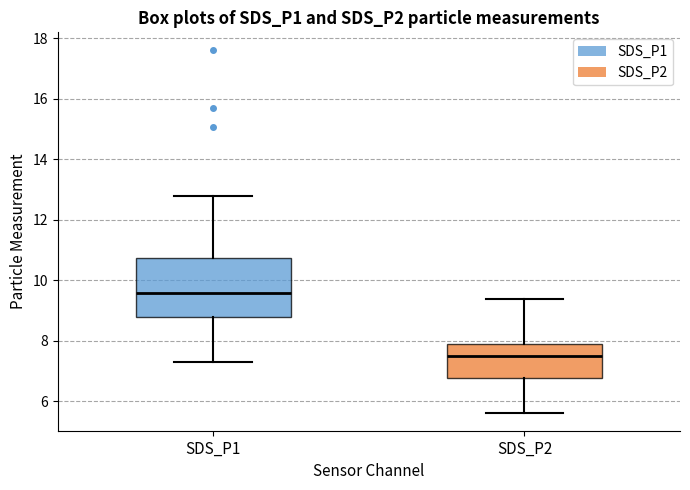

Reading left to right, read every box against the y-axis: the position of its median line, the range the box covers, and the ends of its whiskers. The values are not printed on the chart, so give them approximately, as read against the axis.

SDS_P1: median 9.6, box 8.8 to 10.8, whiskers 7.4 to 12.8
SDS_P2: median 7.6, box 6.8 to 8.0, whiskers 5.6 to 9.4